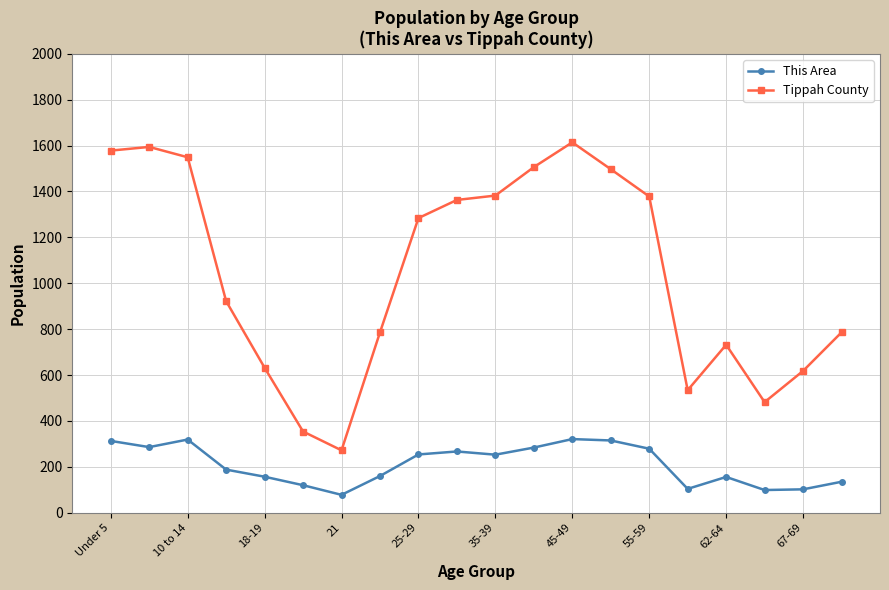

True or false: This Area has more than 1 points higher than both neighbors.

True